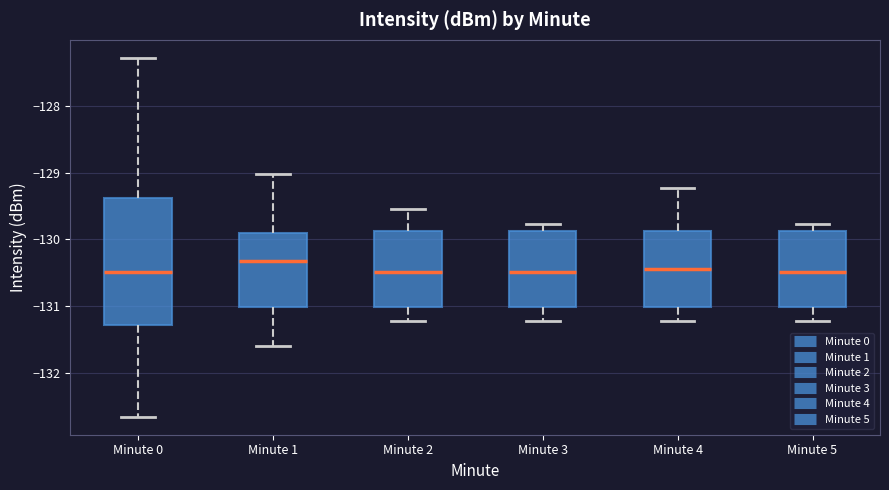

Where does the median line of the box for Minute 2 sit on the y-axis? The values are not printed on the chart, so give them approximately, as read against the axis.

-130.5